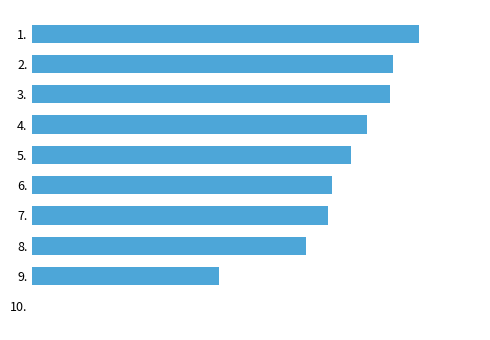

Are the bars horizontal?

Yes